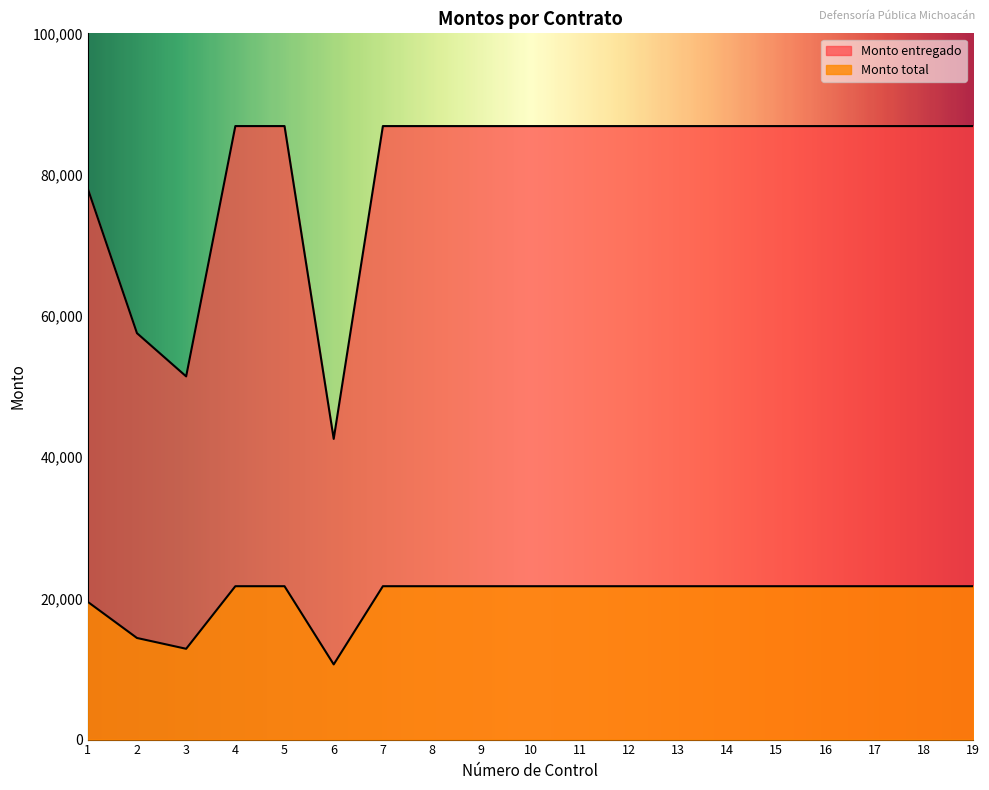

Where is Monto entregado nearest to the value 16180?

2